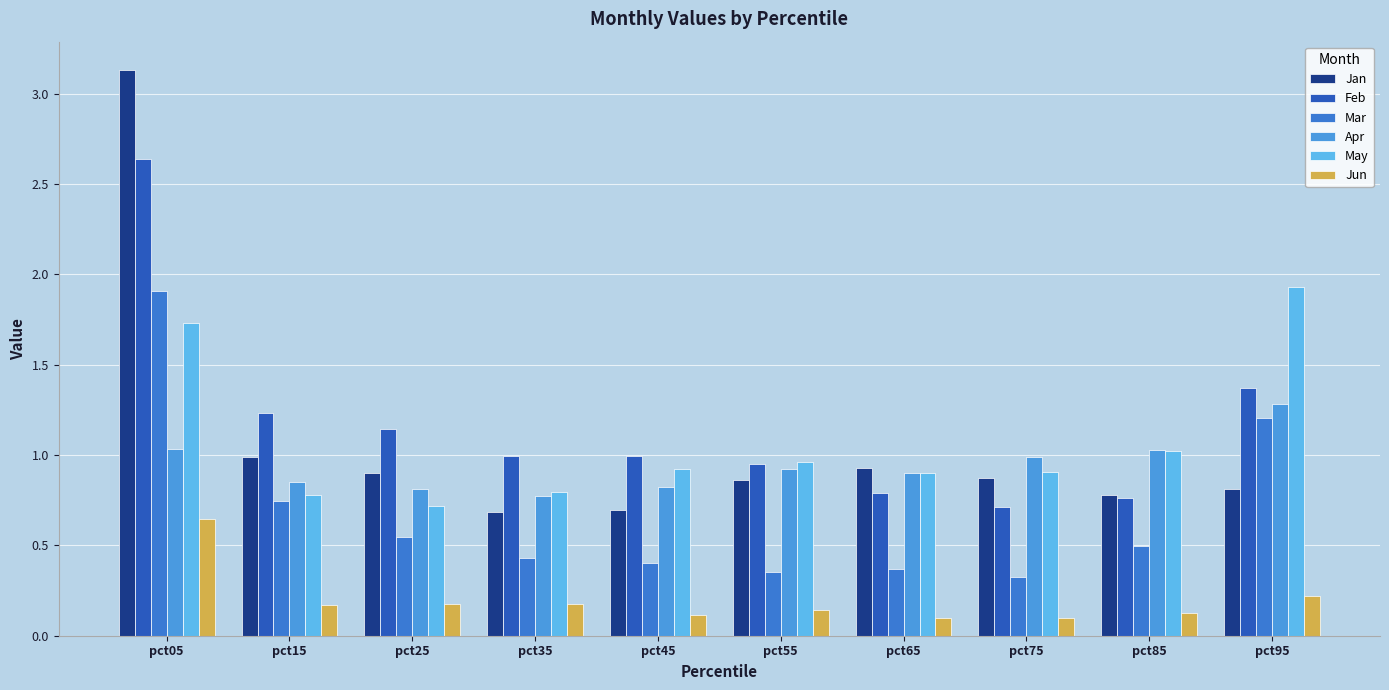

Is the value of Jan at pct95 greater than the value of May at pct45?

No